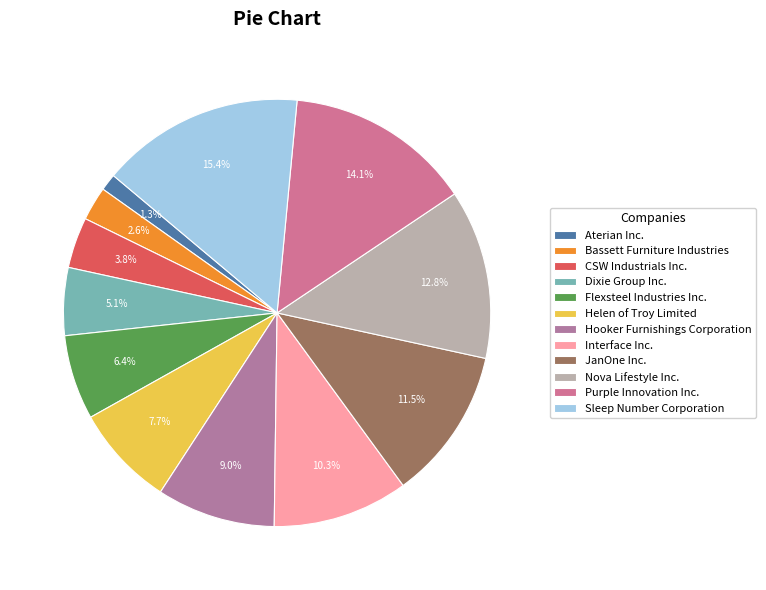

True or false: JanOne Inc. accounts for 5% of the total.

False